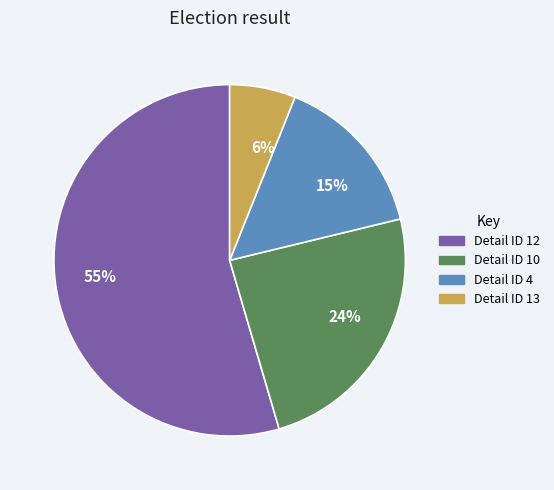

To the nearest percent, what is the combined percentage of Detail ID 13 and Detail ID 4?

21%